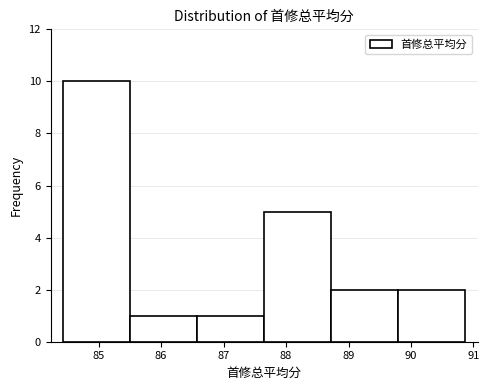

Reading left to right, transcribe this chart: for each bar, give the range it covers on the x-axis and its height. Neither the bar edges nor the heights are printed on the chart, so give them approximately, as read against the axes.

84.4 to 85.5: 10
85.5 to 86.6: 1
86.6 to 87.6: 1
87.6 to 88.7: 5
88.7 to 89.8: 2
89.8 to 90.9: 2